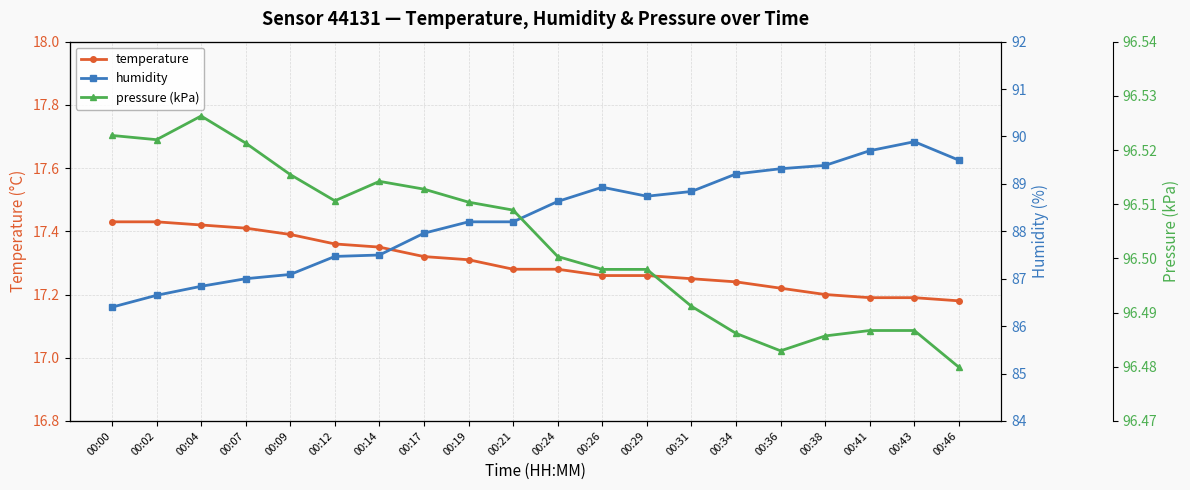

What is the greatest value displayed?

96.5